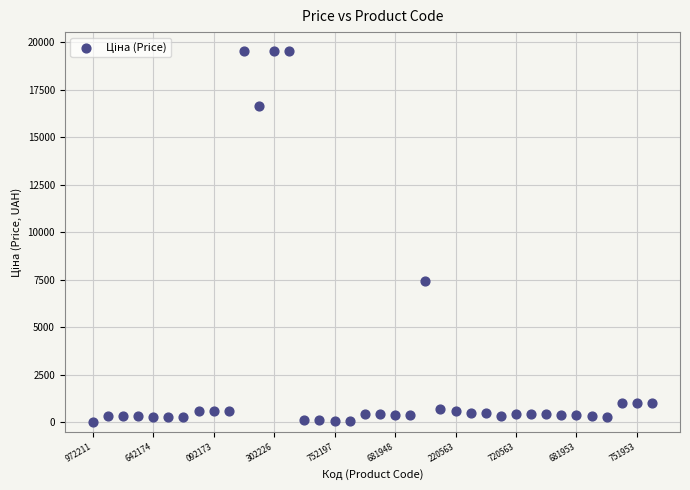

What is the range of Y values (max minus min)?

19532.8